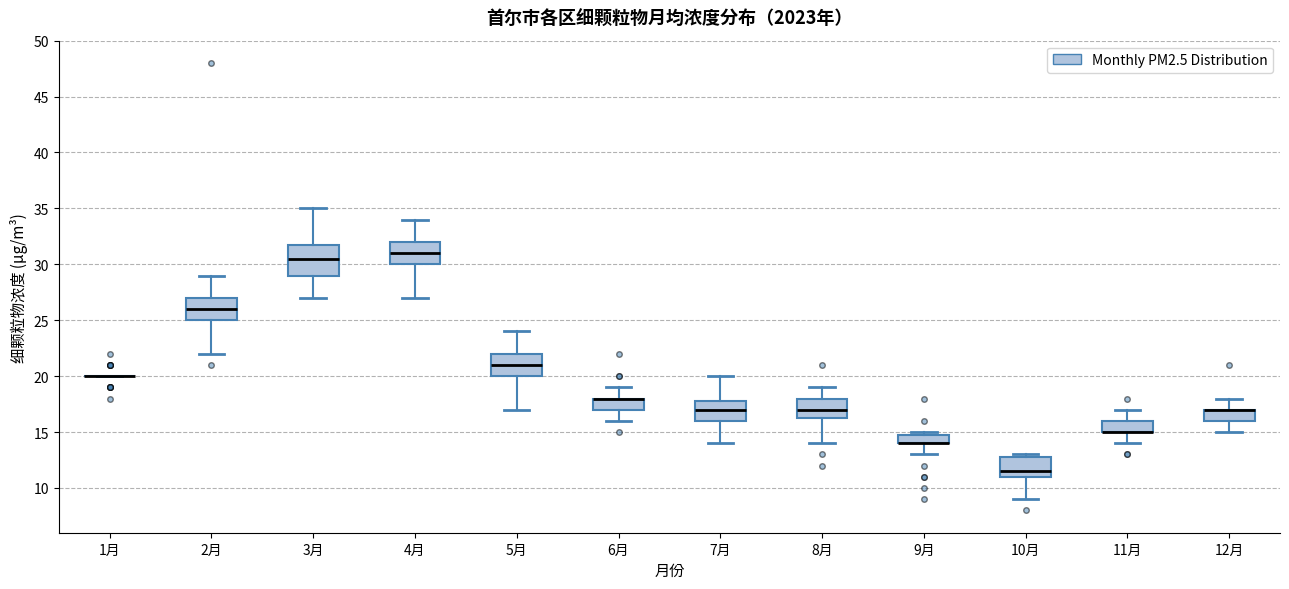

Comparing the boxes themselves (not the whiskers), which one is the tallest?

3月